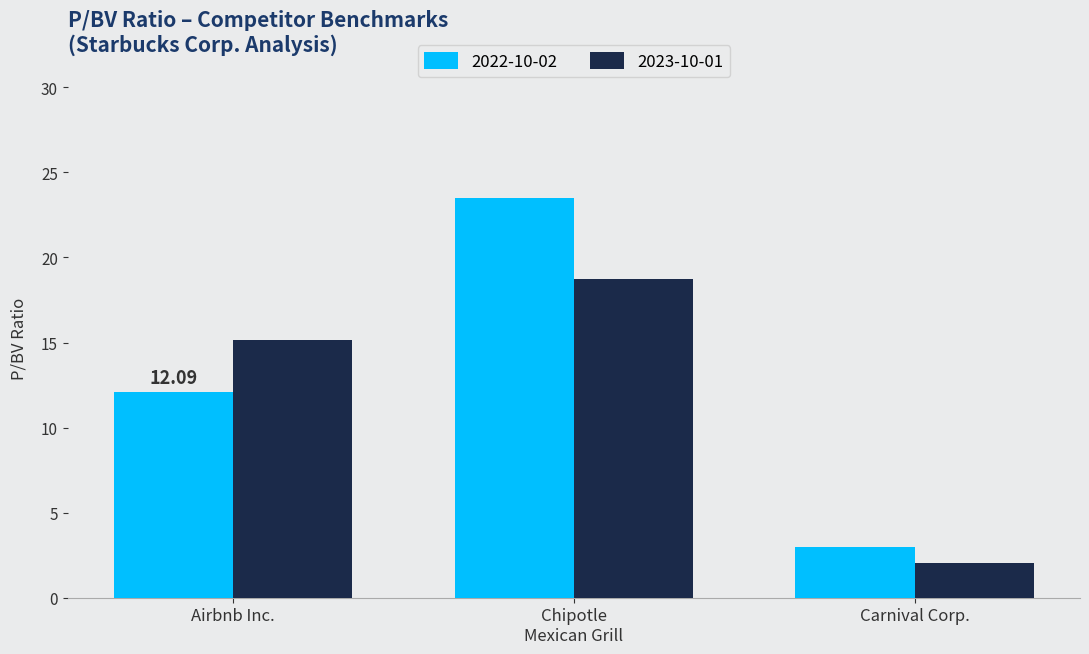

How many bars are there in total?

6